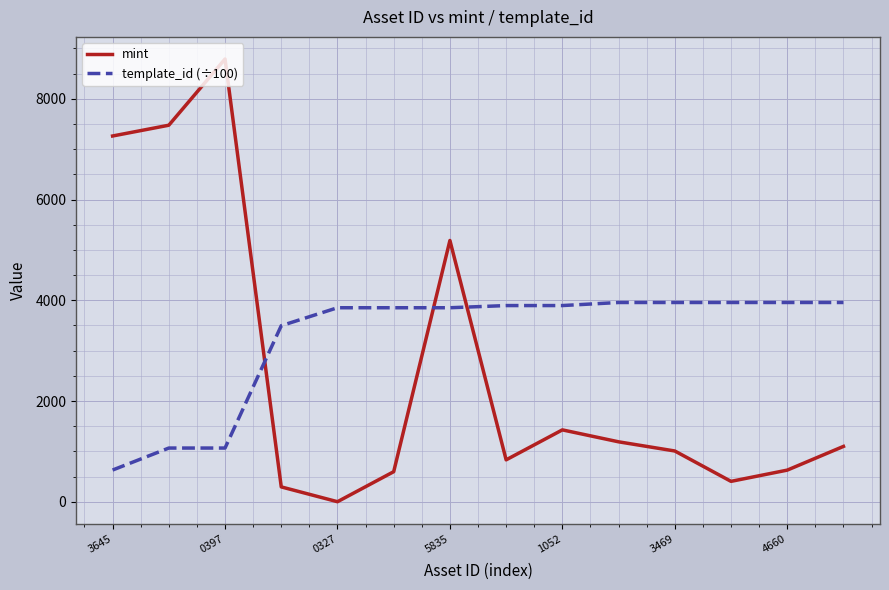

Rank the series by their average value, from highest to lowest.

template_id (÷100), mint